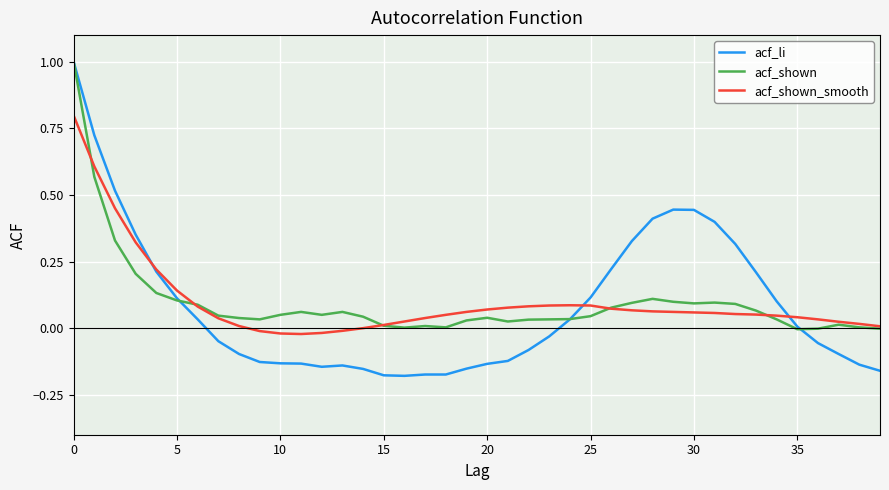

Which series has the widest spread of values?

acf_li